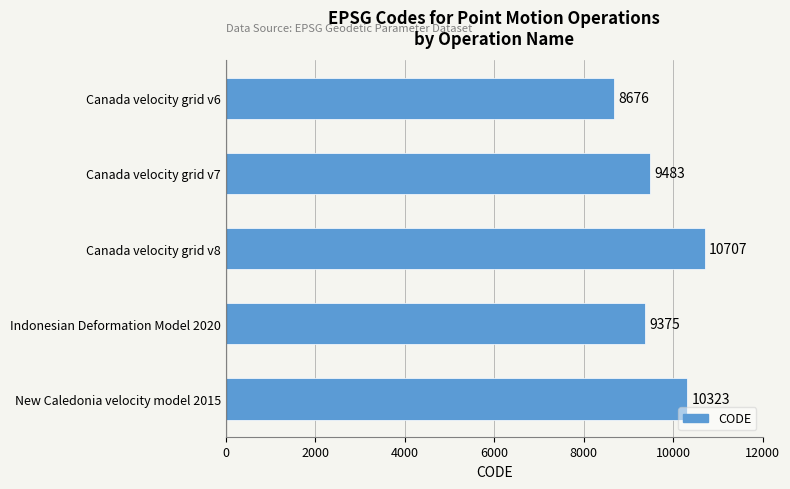

Rank the categories by value from lowest to highest.

Canada velocity grid v6, Indonesian Deformation Model 2020, Canada velocity grid v7, New Caledonia velocity model 2015, Canada velocity grid v8